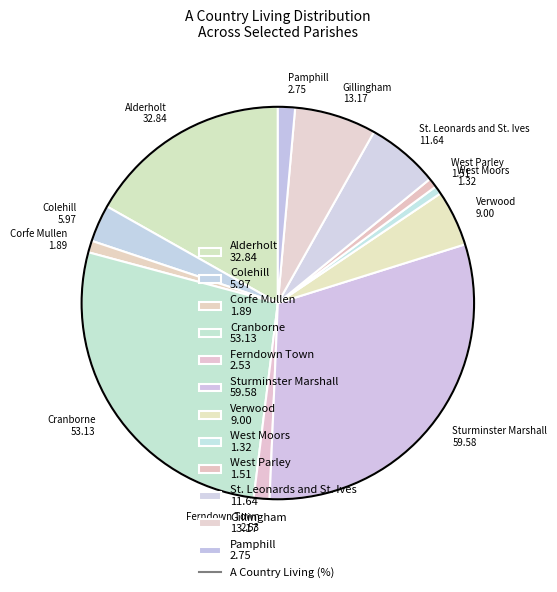

What is the ratio of the value at Ferndown Town to the value at Corfe Mullen?

1.3